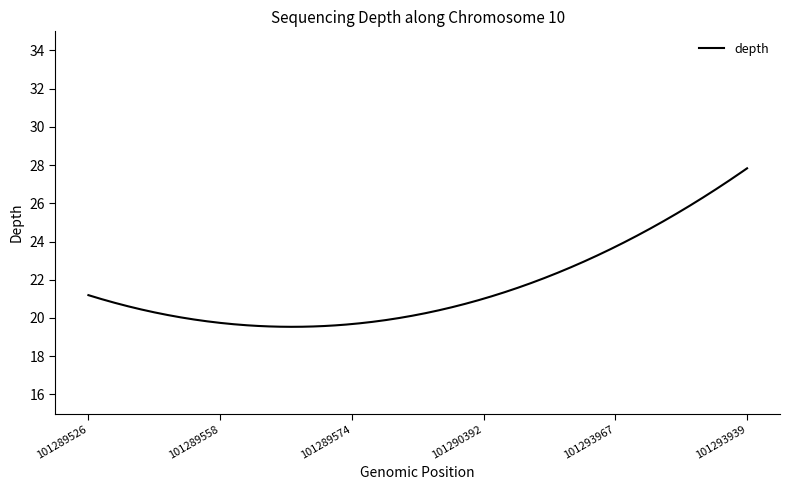

What is the maximum value shown in the chart?

27.8